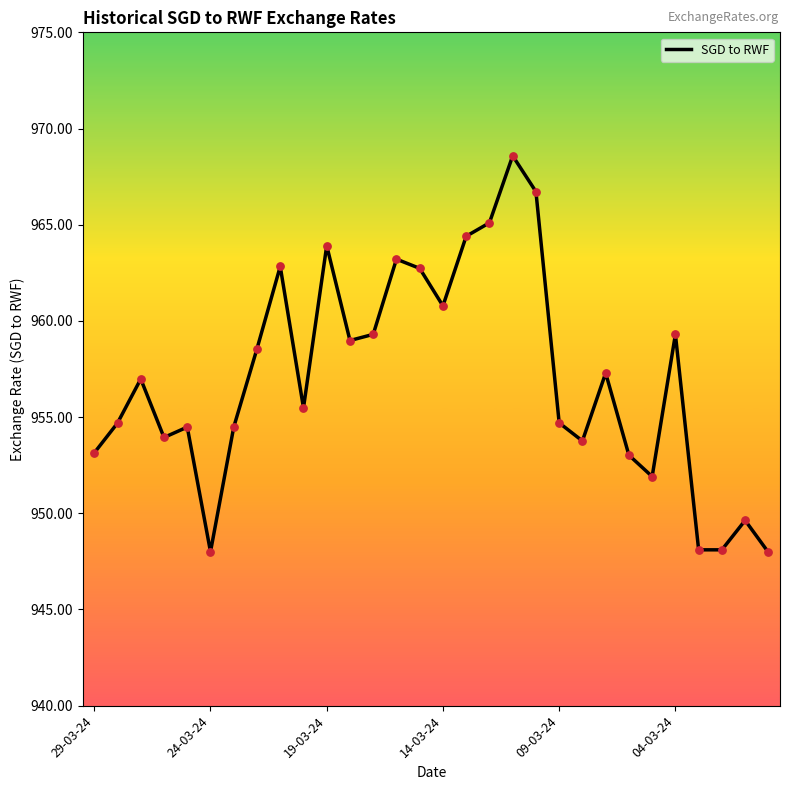

What is the minimum value shown in the chart?

948.0